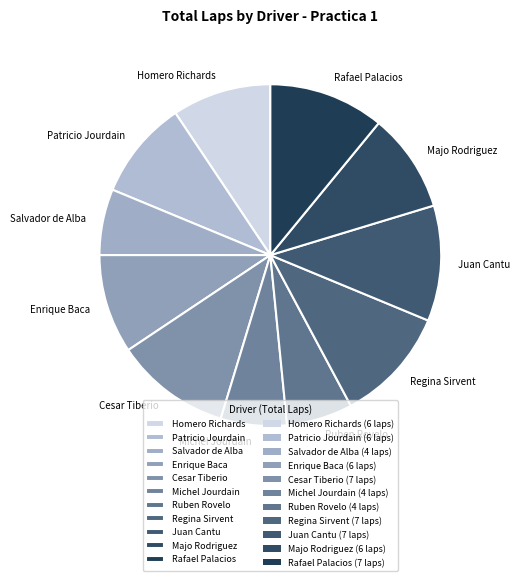

Is the sum of Rafael Palacios and Majo Rodriguez greater than half?

No